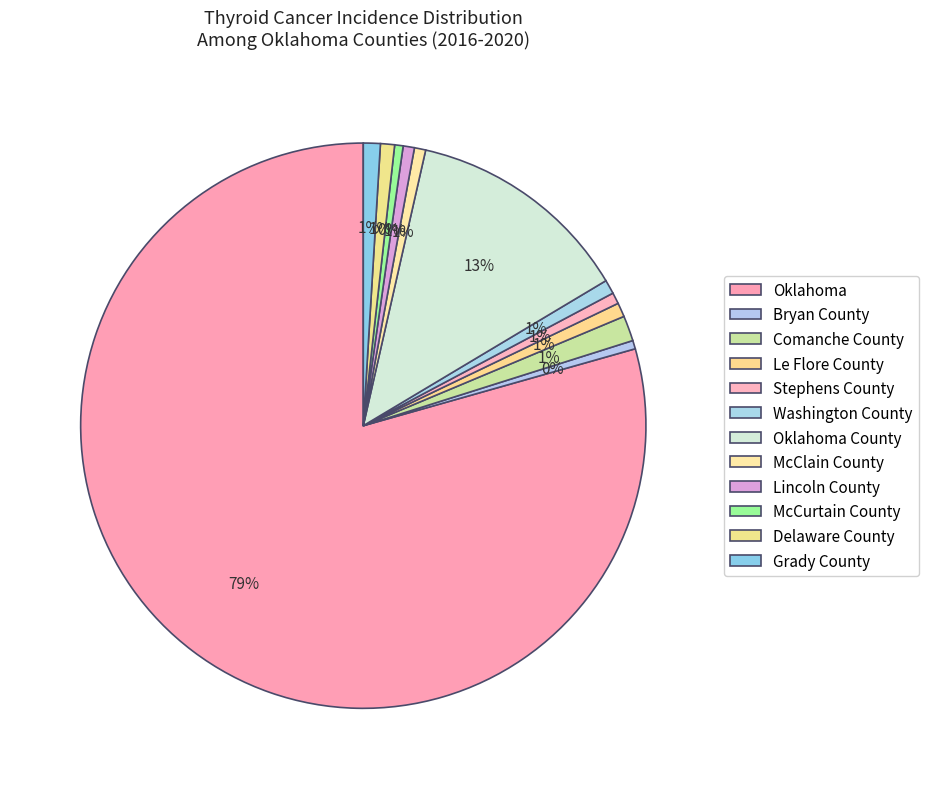

What is the largest slice in the pie chart?

Oklahoma